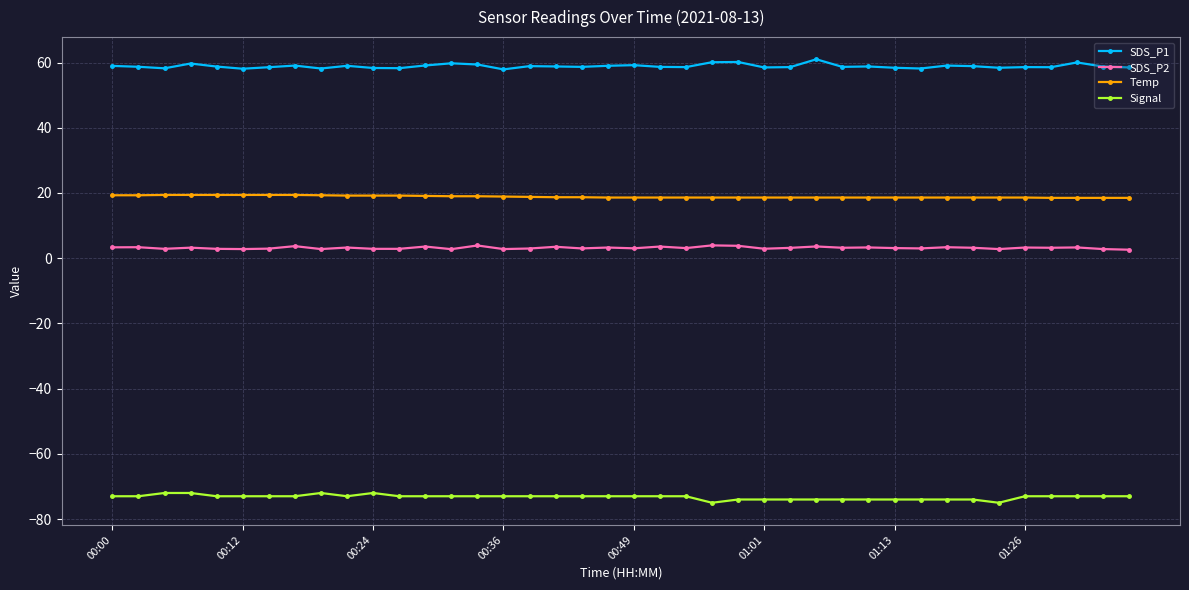

How many distinct data groups are displayed?

4